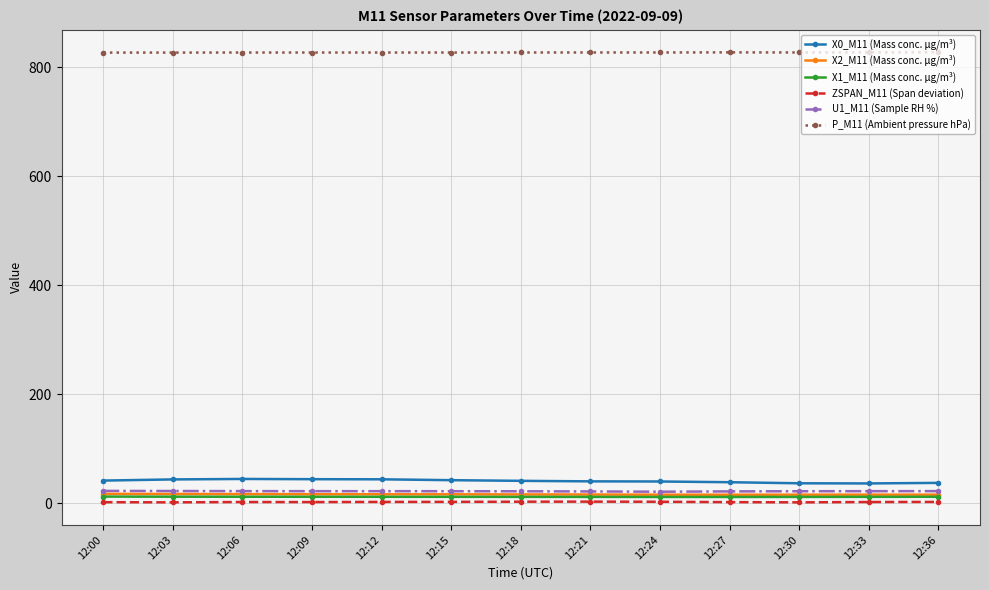

True or false: U1_M11 (Sample RH %) and X1_M11 (Mass conc. μg/m³) intersect in this chart.

False